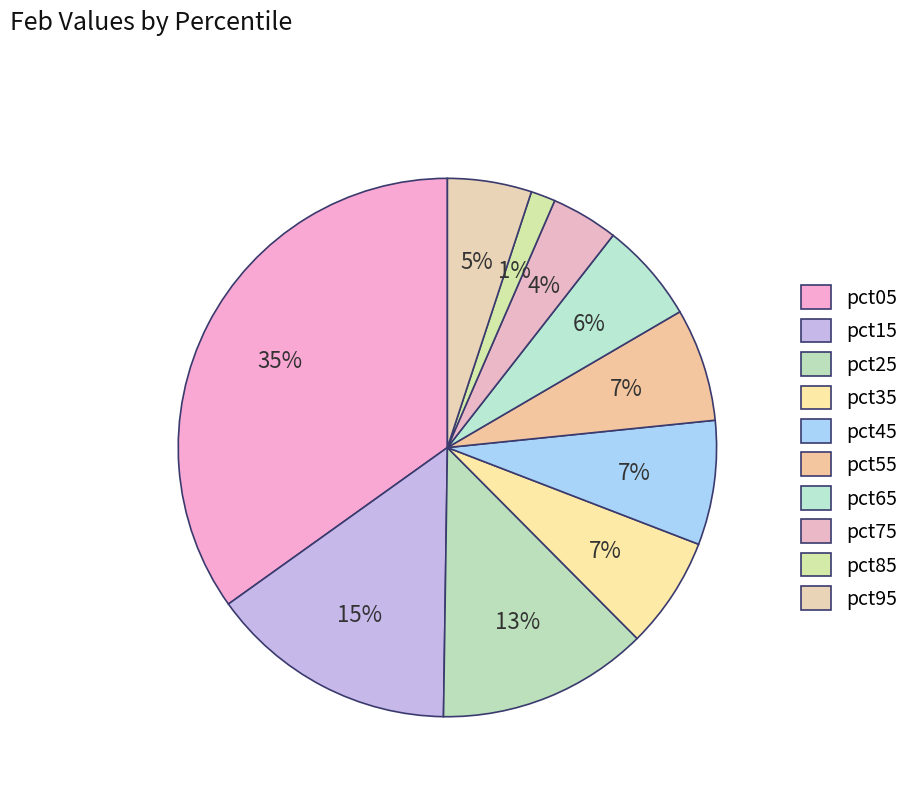

Count the number of slices in the pie.

10